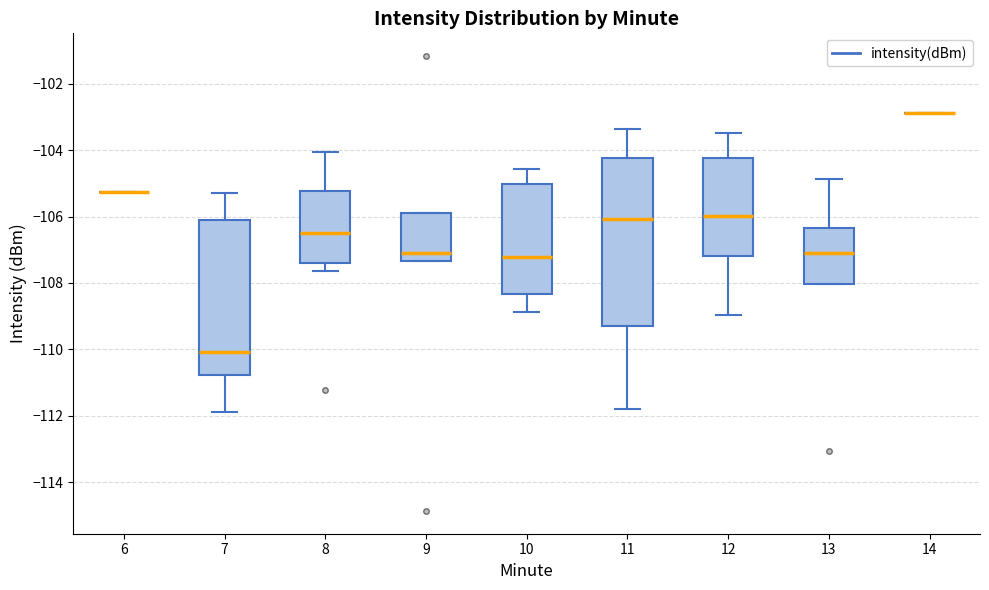

Reading left to right, transcribe this box plot: for each box, give where its median line is, the range the box spans, and where its two whiskers end, as read against the y-axis. The values are not printed on the chart, so give them approximately, as read against the axis.

6: box collapsed to a line at -105.2, whiskers -105.2 to -105.2
7: median -110.0, box -110.8 to -106.0, whiskers -111.8 to -105.2
8: median -106.4, box -107.4 to -105.2, whiskers -107.6 to -104.0
9: median -107.0, box -107.4 to -105.8, whiskers -107.4 to -105.8
10: median -107.2, box -108.4 to -105.0, whiskers -108.8 to -104.6
11: median -106.0, box -109.2 to -104.2, whiskers -111.8 to -103.4
12: median -106.0, box -107.2 to -104.2, whiskers -109.0 to -103.4
13: median -107.0, box -108.0 to -106.4, whiskers -108.0 to -104.8
14: box collapsed to a line at -102.8, whiskers -102.8 to -102.8